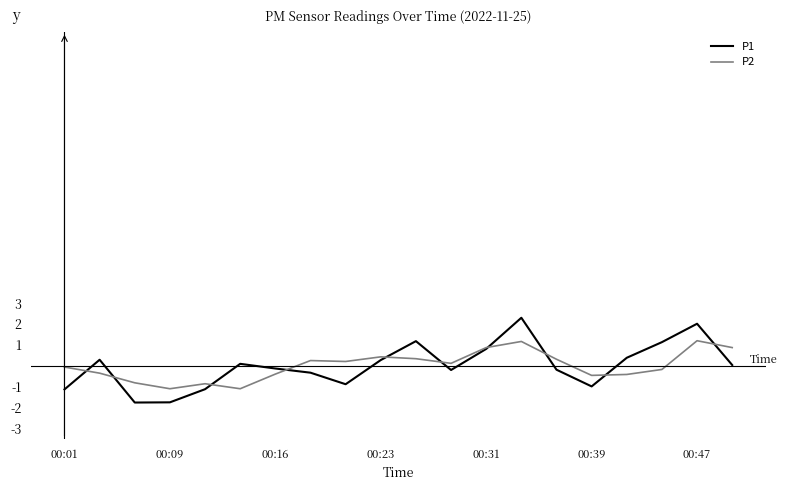

Rank the series by their maximum value, from highest to lowest.

P1, P2